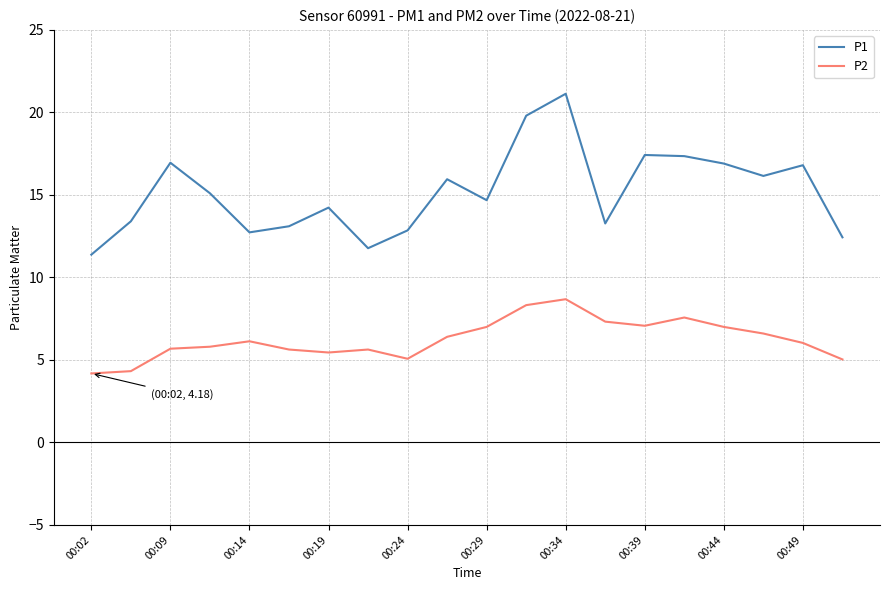

What is the minimum value for P2?

4.2